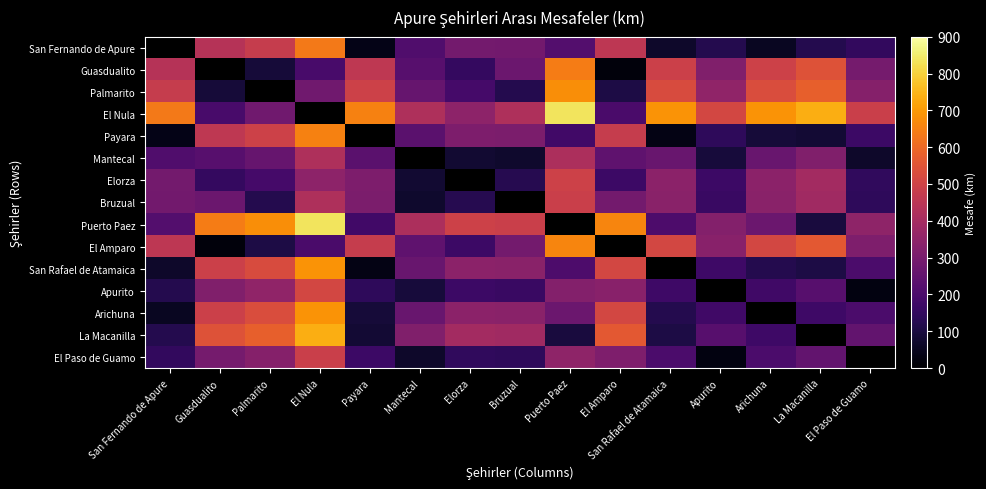

Between La Macanilla and El Paso de Guamo, which series saw the biggest shift?

Puerto Paez